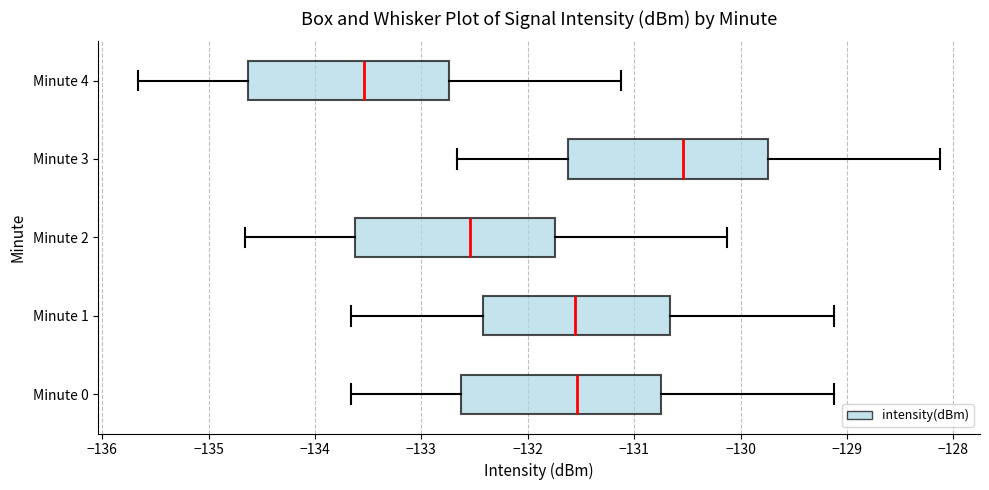

Which box's median line is the furthest to the left?

Minute 4